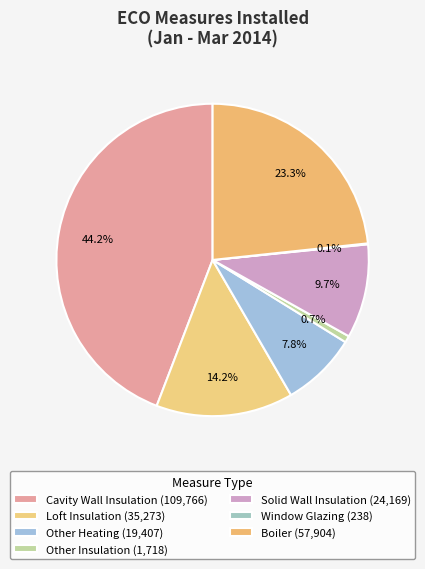

Is there any slice that represents more than half of the pie?

No